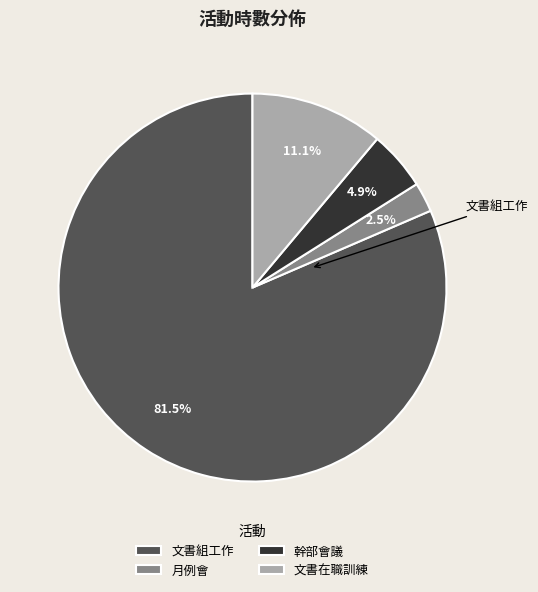

What portion of the pie excludes 文書組工作?

18.5%